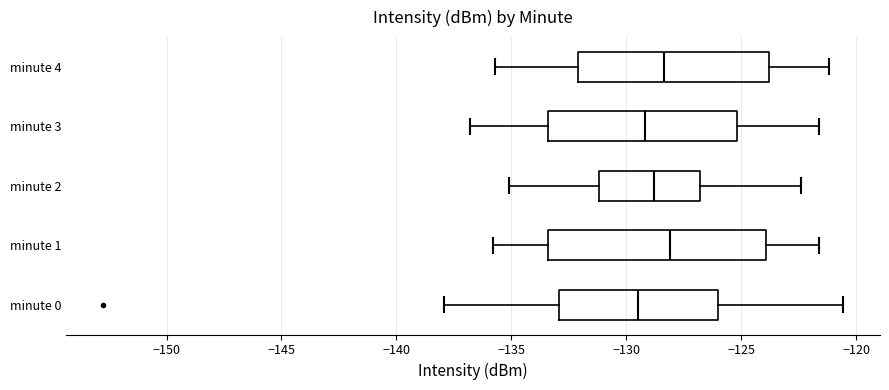

Comparing the boxes themselves (not the whiskers), which one is the widest?

minute 1